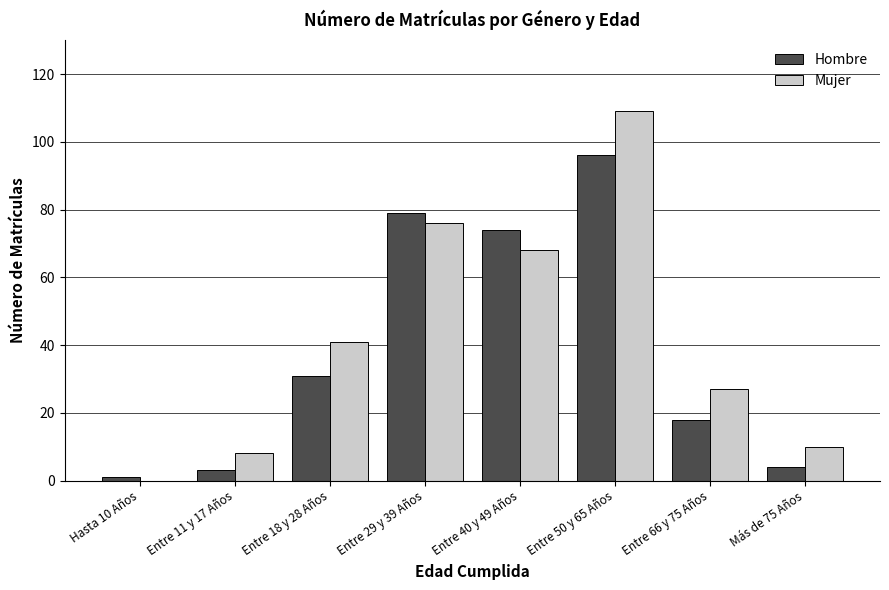

Where is Hombre nearest to the value 48?

Entre 18 y 28 Años